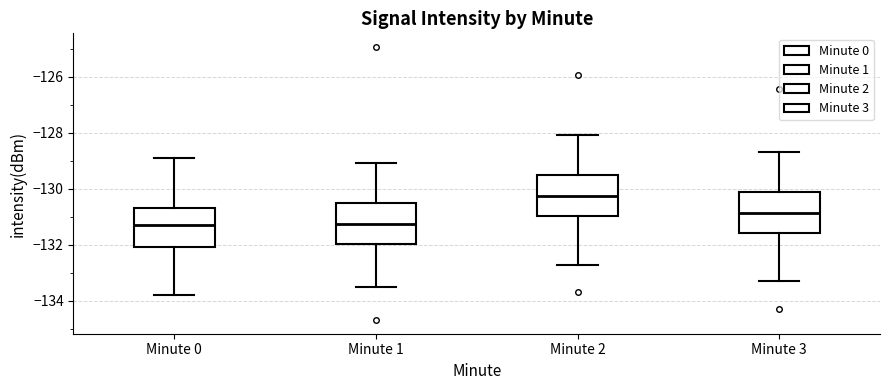

Reading left to right, read every box against the y-axis: the position of its median line, the range the box covers, and the ends of its whiskers. The values are not printed on the chart, so give them approximately, as read against the axis.

Minute 0: median -131.2, box -132.0 to -130.6, whiskers -133.8 to -129.0
Minute 1: median -131.2, box -132.0 to -130.4, whiskers -133.6 to -129.0
Minute 2: median -130.2, box -131.0 to -129.4, whiskers -132.8 to -128.0
Minute 3: median -130.8, box -131.6 to -130.0, whiskers -133.4 to -128.6